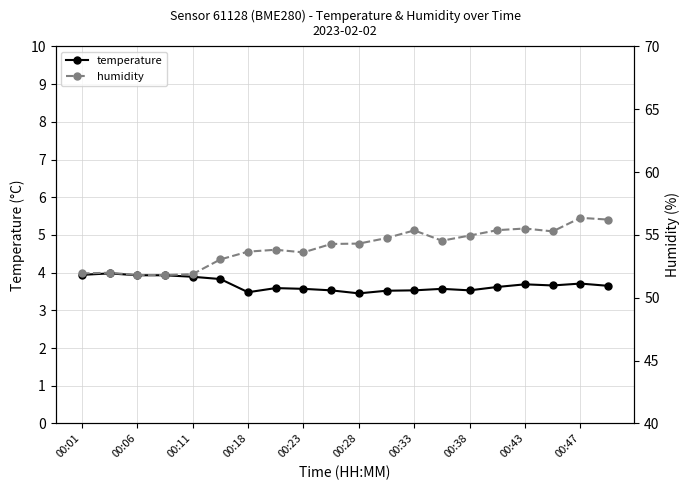

True or false: temperature has more than 1 interior local peaks.

True